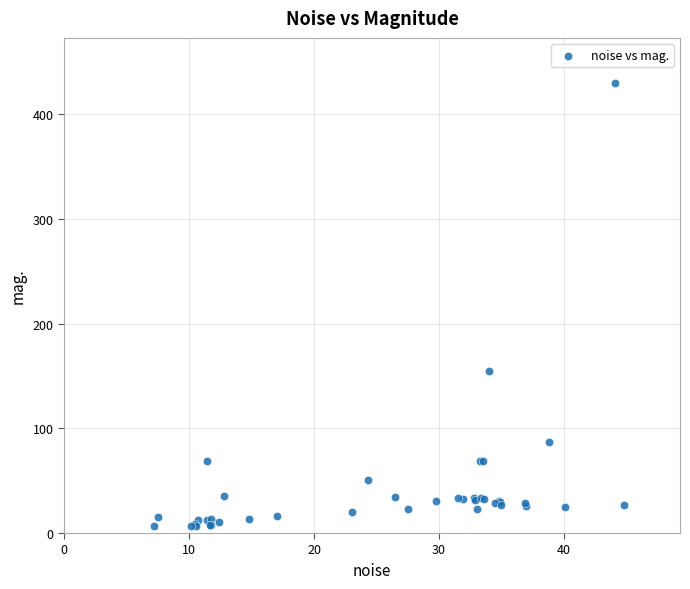

What Y value in the scatter plot is closest to 218?

154.4